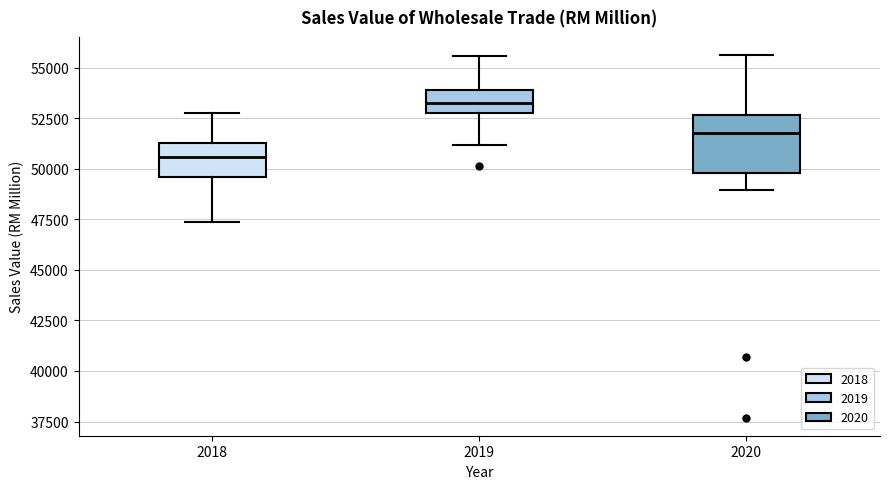

Reading left to right, read every box against the y-axis: the position of its median line, the range the box covers, and the ends of its whiskers. The values are not printed on the chart, so give them approximately, as read against the axis.

2018: median 50500, box 49500 to 51500, whiskers 47500 to 52500
2019: median 53500, box 52500 to 54000, whiskers 51000 to 55500
2020: median 52000, box 50000 to 52500, whiskers 49000 to 55500